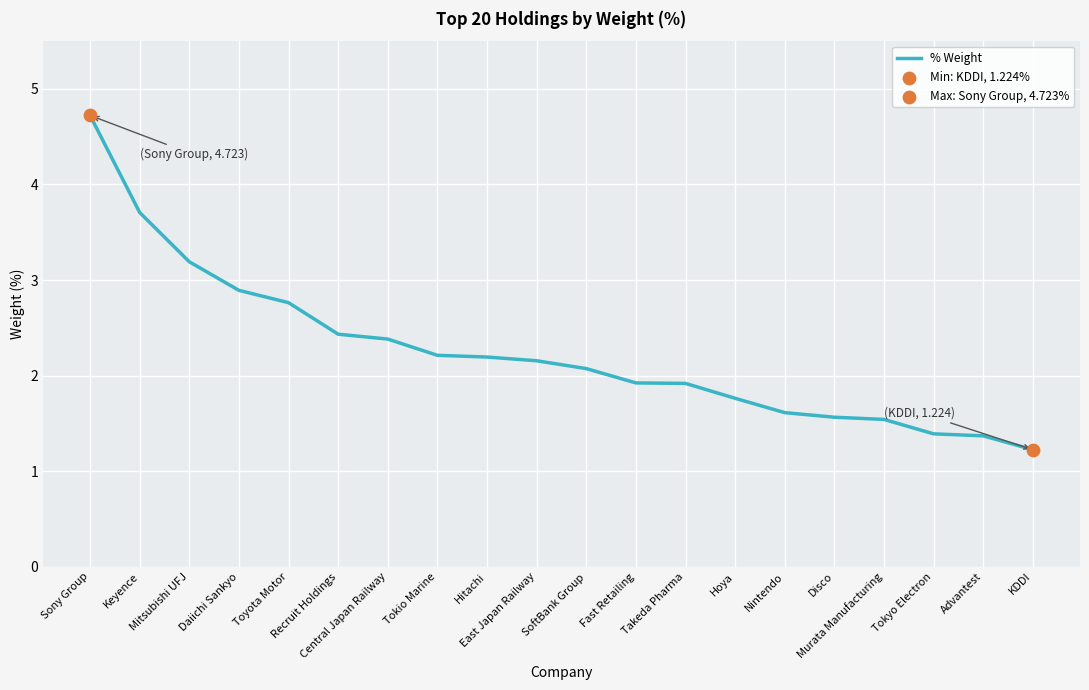

Which has a higher value, Hitachi or Mitsubishi UFJ?

Mitsubishi UFJ